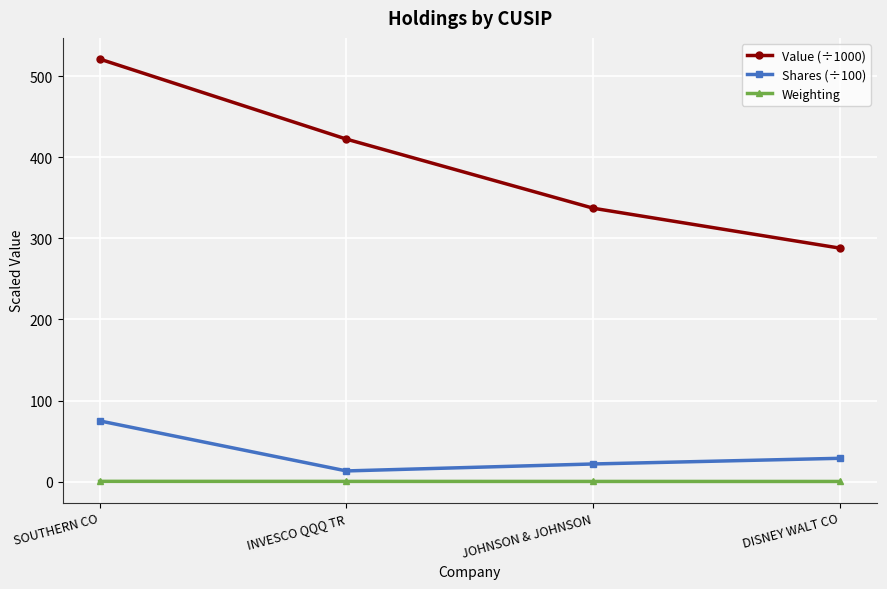

What value does the Shares (÷100) series have at INVESCO QQQ TR?

13.2